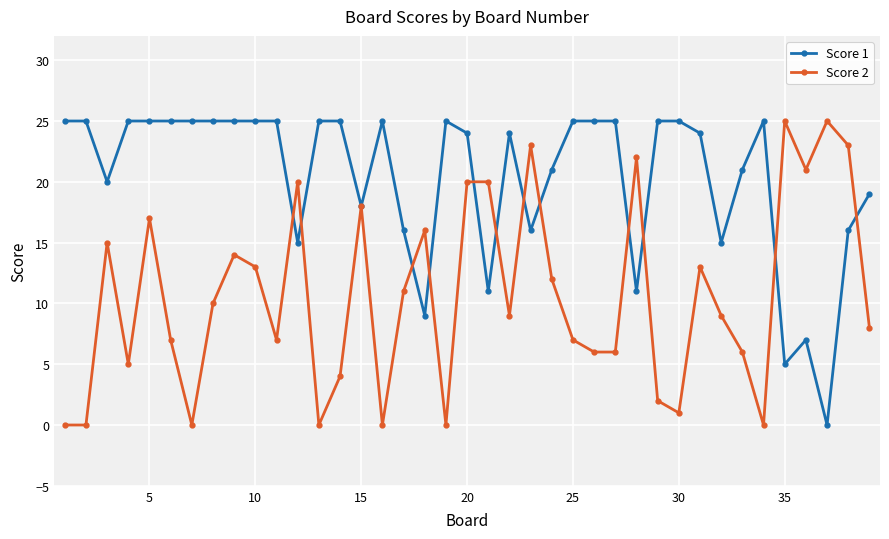

List the series in order of their overall mean, highest first.

Score 1, Score 2